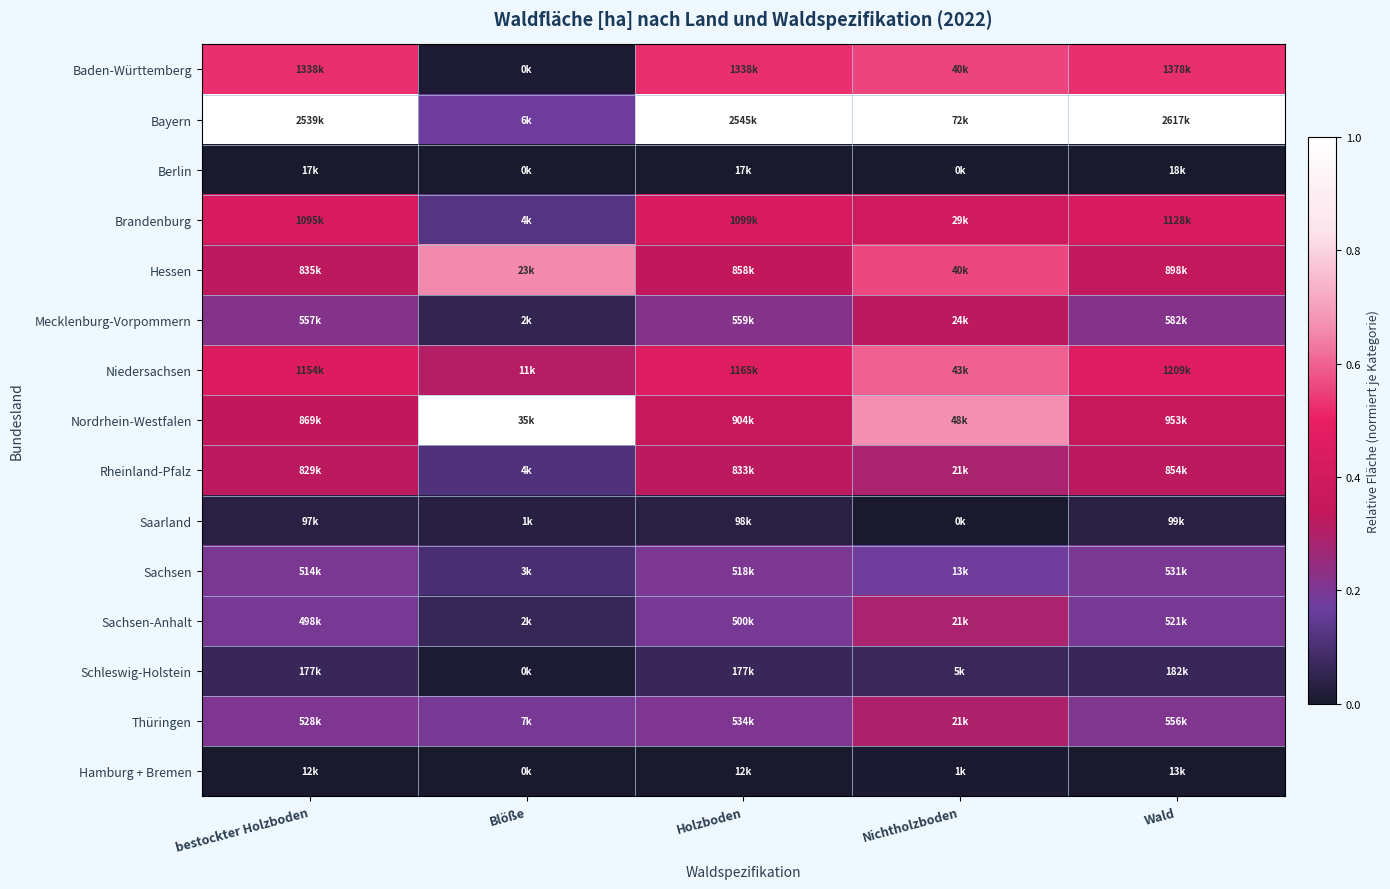

Which label corresponds to the largest value in the chart?

bestockter Holzboden